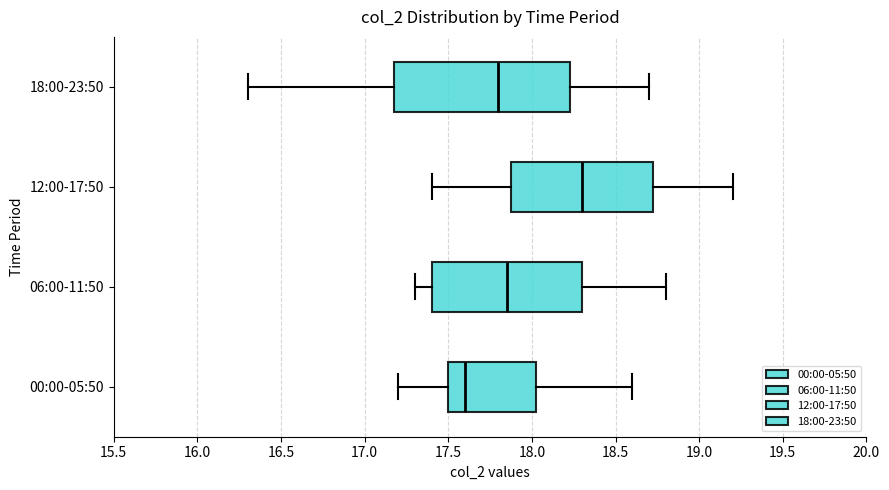

Which box is the widest, from its left edge to its right edge?

18:00-23:50